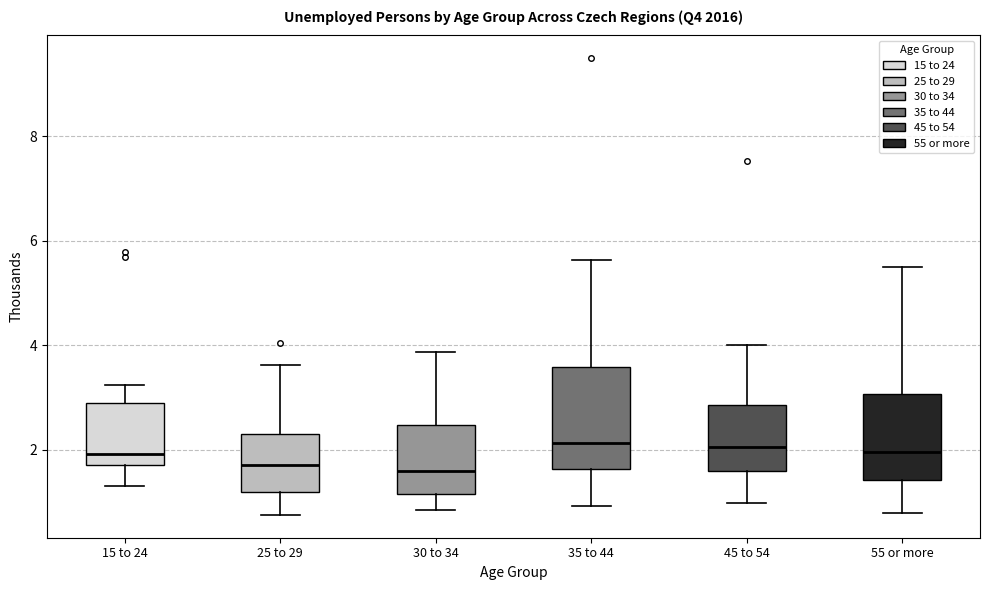

Which box is the tallest, from its lower edge to its upper edge?

35 to 44